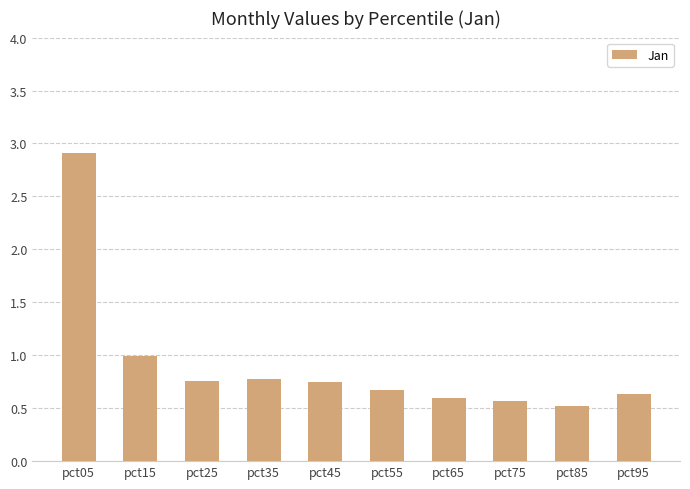

What is the change in value from pct35 to pct65?

-0.2